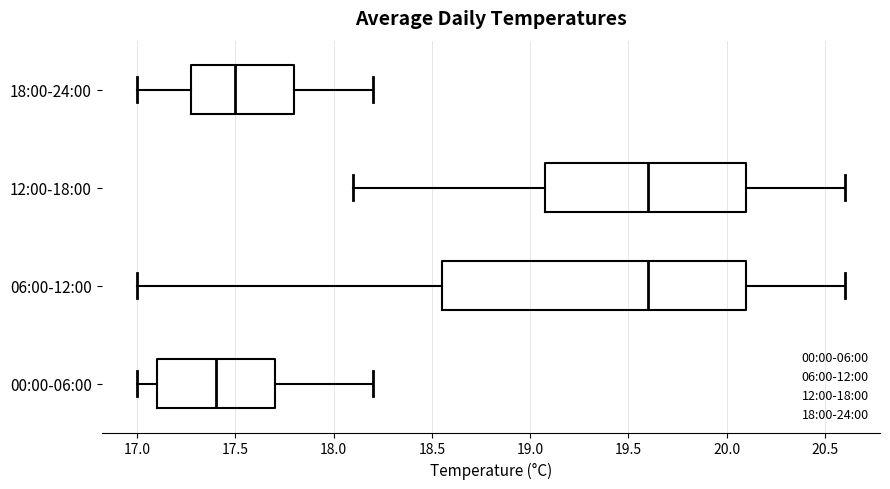

Reading bottom to top, read every box against the x-axis: the position of its median line, the range the box covers, and the ends of its whiskers. The values are not printed on the chart, so give them approximately, as read against the axis.

00:00-06:00: median 17.40, box 17.10 to 17.70, whiskers 17.00 to 18.20
06:00-12:00: median 19.60, box 18.55 to 20.10, whiskers 17.00 to 20.60
12:00-18:00: median 19.60, box 19.10 to 20.10, whiskers 18.10 to 20.60
18:00-24:00: median 17.50, box 17.30 to 17.80, whiskers 17.00 to 18.20